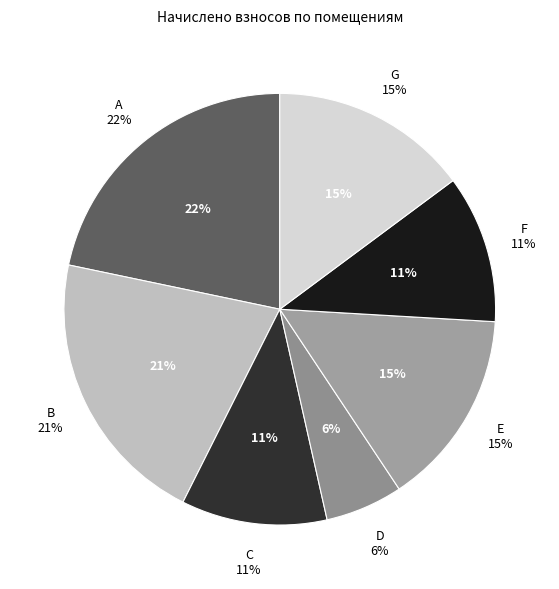

Does 5 represent more than half of the total?

No